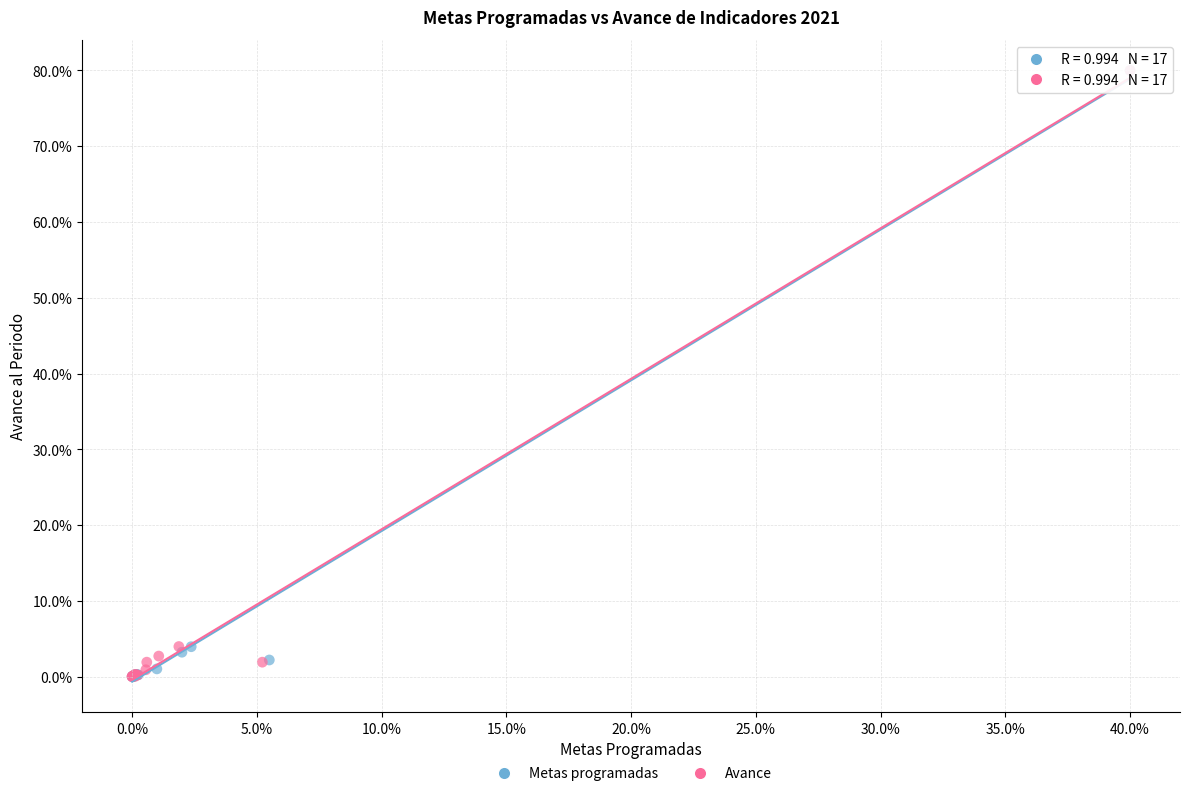

What are all the series names shown in the legend?

Metas programadas, Avance